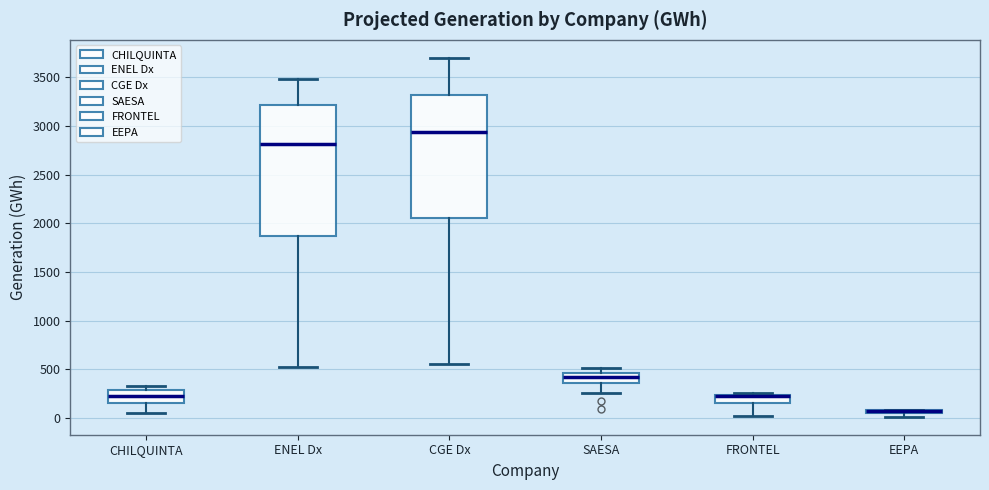

Comparing the boxes themselves (not the whiskers), which one is the tallest?

ENEL Dx